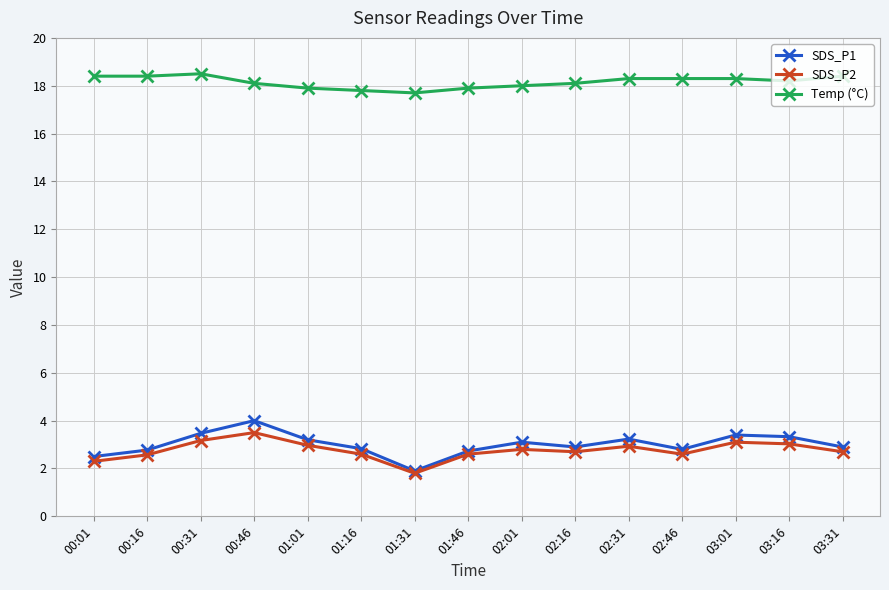

What is the difference between the maximum and minimum values in the SDS_P2 series?

1.7